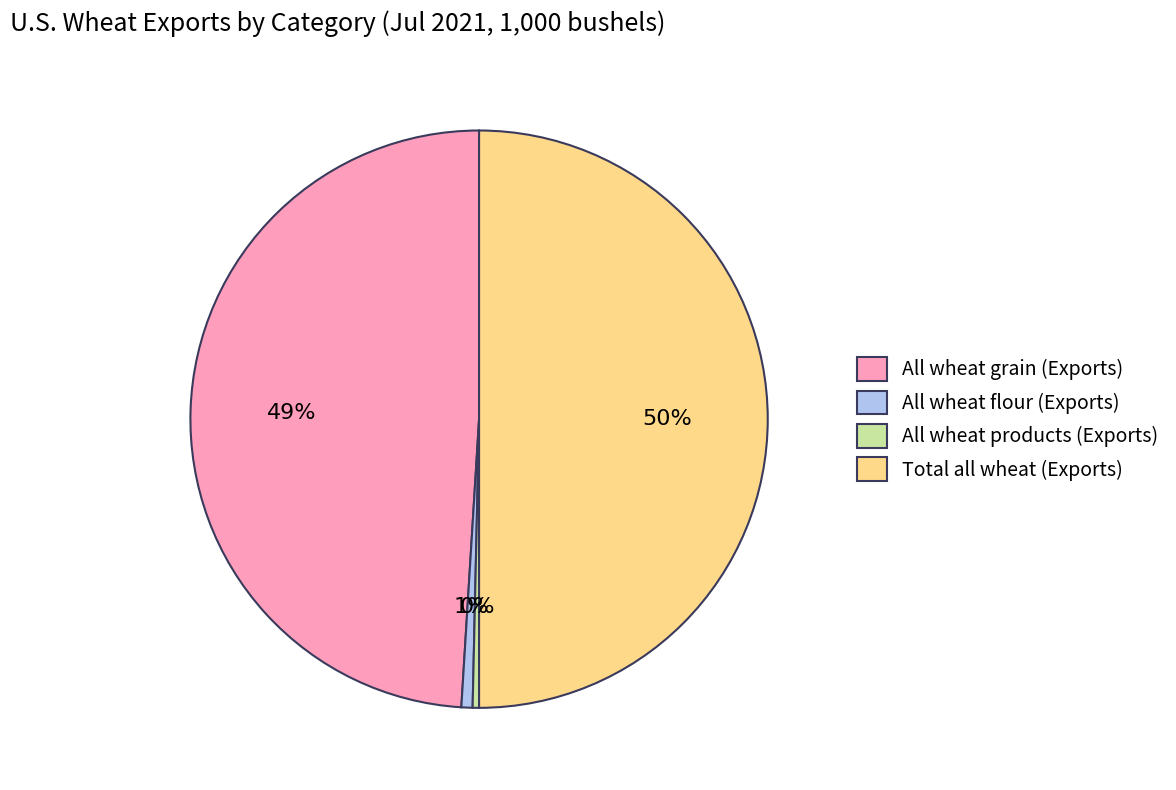

Which category has the biggest portion of the pie?

Total all wheat (Exports)